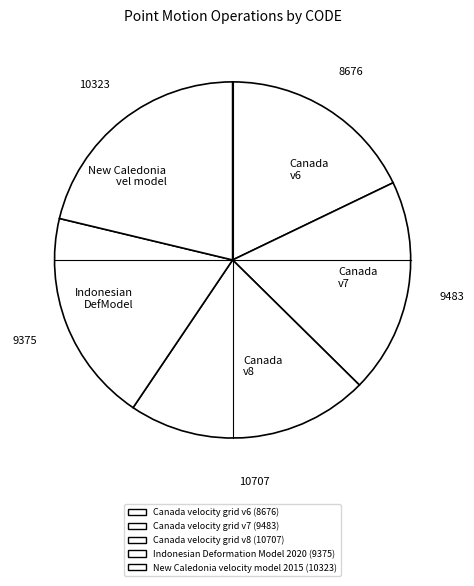

Which slice is the largest?

Canada v8